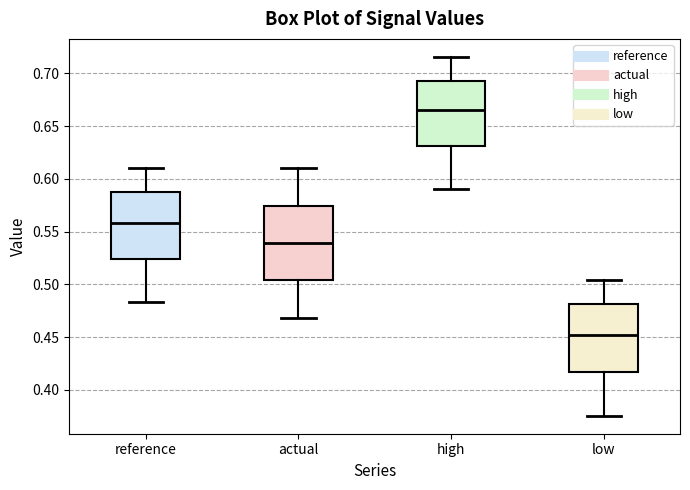

Reading left to right, read every box against the y-axis: the position of its median line, the range the box covers, and the ends of its whiskers. The values are not printed on the chart, so give them approximately, as read against the axis.

reference: median 0.560, box 0.525 to 0.585, whiskers 0.485 to 0.610
actual: median 0.540, box 0.505 to 0.575, whiskers 0.470 to 0.610
high: median 0.665, box 0.630 to 0.695, whiskers 0.590 to 0.715
low: median 0.450, box 0.415 to 0.480, whiskers 0.375 to 0.505